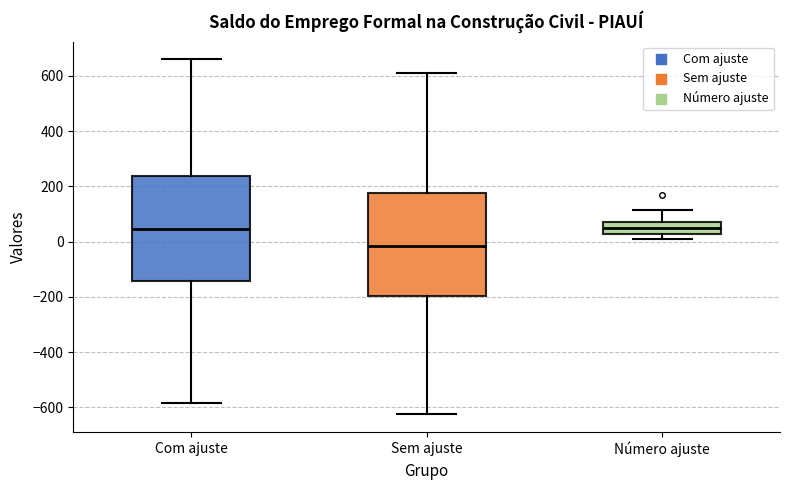

Which box's median line is the lowest?

Sem ajuste